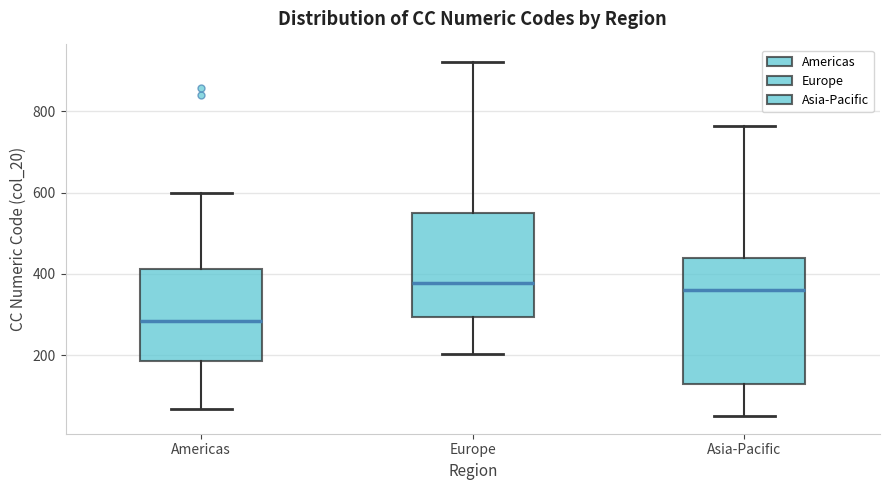

Reading left to right, transcribe this box plot: for each box, give where its median line is, the range the box spans, and where its two whiskers end, as read against the y-axis. The values are not printed on the chart, so give them approximately, as read against the axis.

Americas: median 280, box 180 to 420, whiskers 60 to 600
Europe: median 380, box 300 to 560, whiskers 200 to 920
Asia-Pacific: median 360, box 140 to 440, whiskers 60 to 760